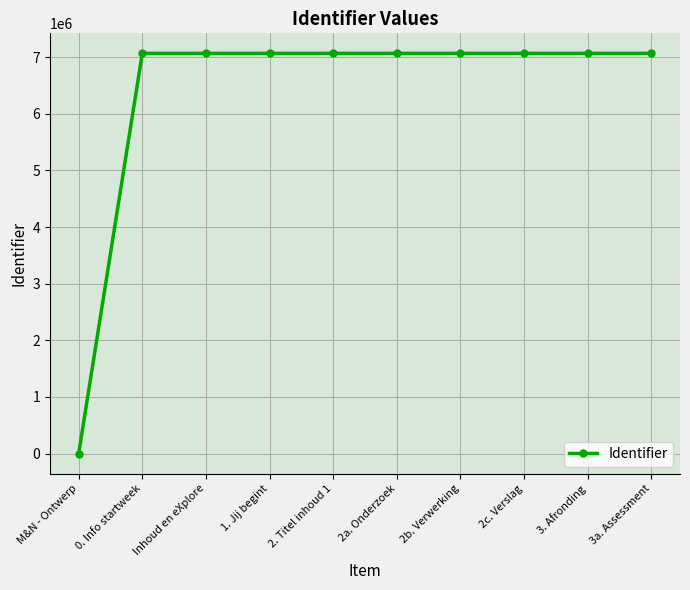

Which label corresponds to the smallest value in the chart?

M&N - Ontwerp